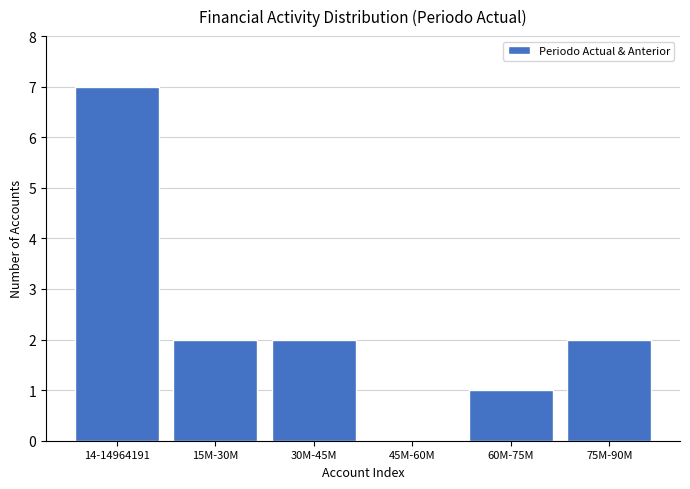

Reading left to right, what are all the values shown in this chart?

14-14964191=7	15M-30M=2	30M-45M=2	45M-60M=0	60M-75M=1	75M-90M=2